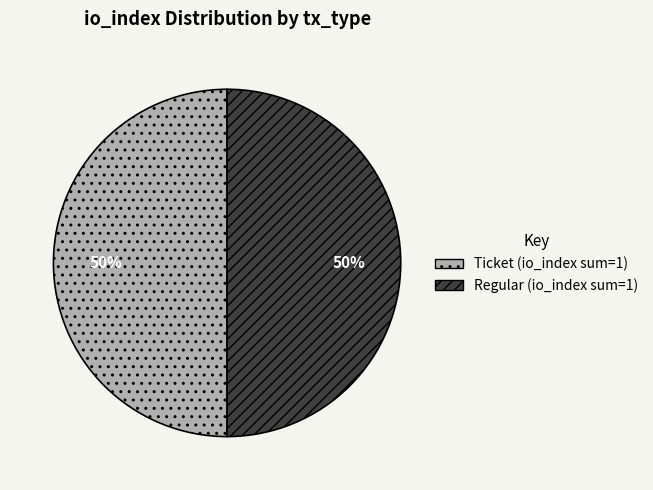

How many segments does this pie chart have?

2